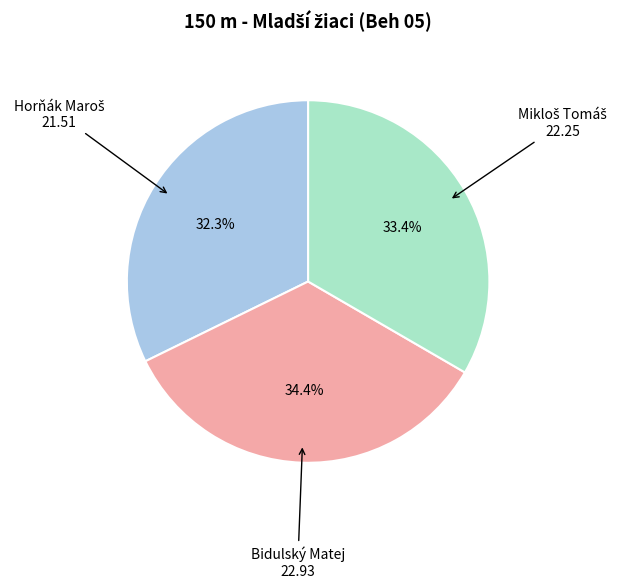

What is the largest slice in the pie chart?

Bidulský Matej